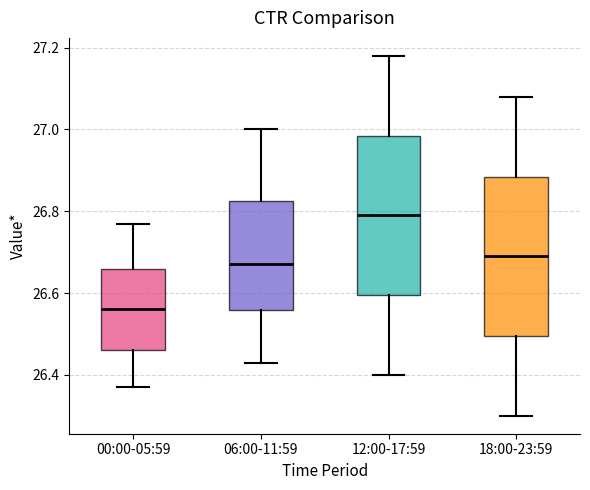

Where does the median line of the box for 00:00-05:59 sit on the y-axis? The values are not printed on the chart, so give them approximately, as read against the axis.

26.56